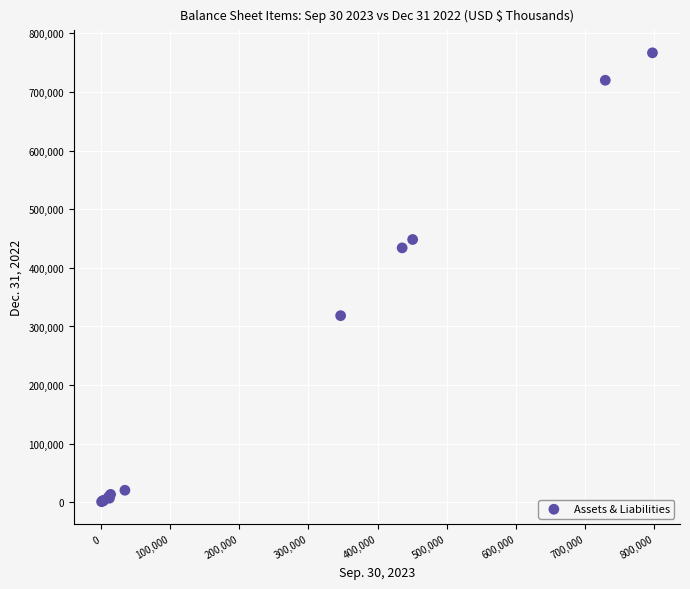

What Y value in the scatter plot is closest to 383945?

434078